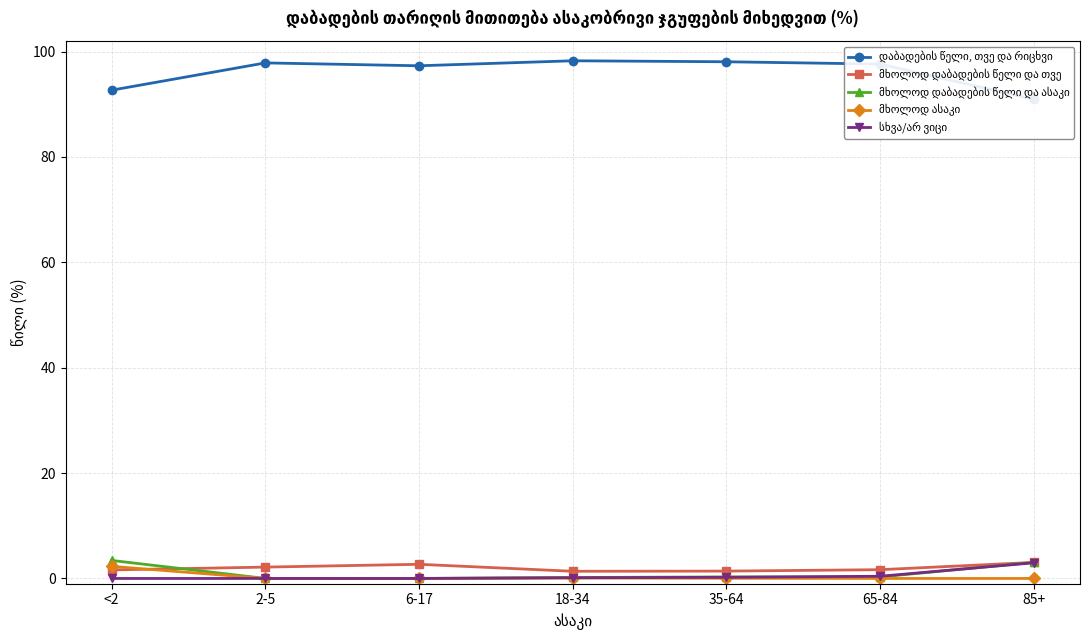

The value of მხოლოდ ასაკი at 85+ is 0.0. True or false?

True